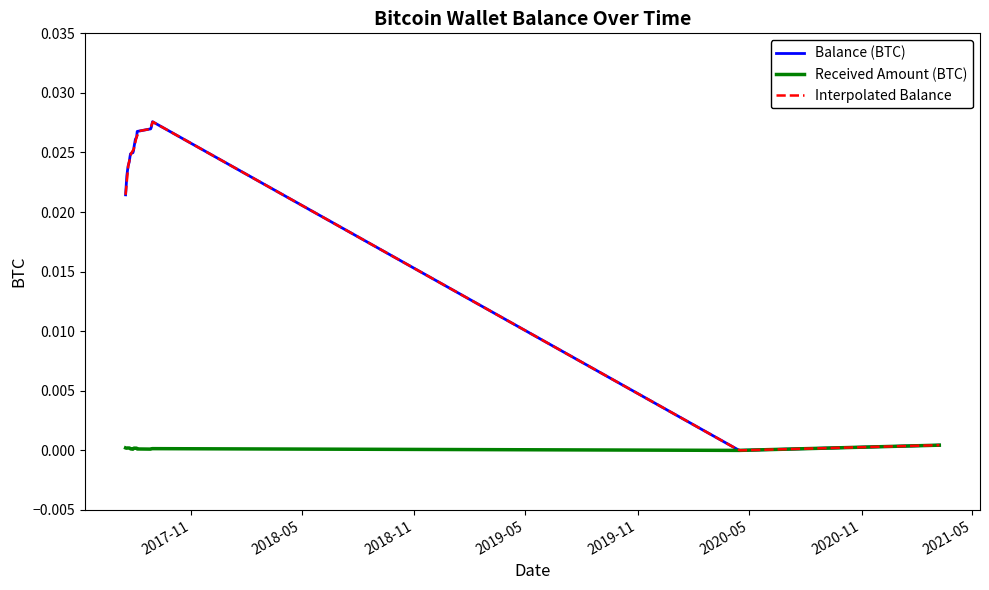

The value of Received Amount (BTC) at 2017-08-30 is 0.0. True or false?

True